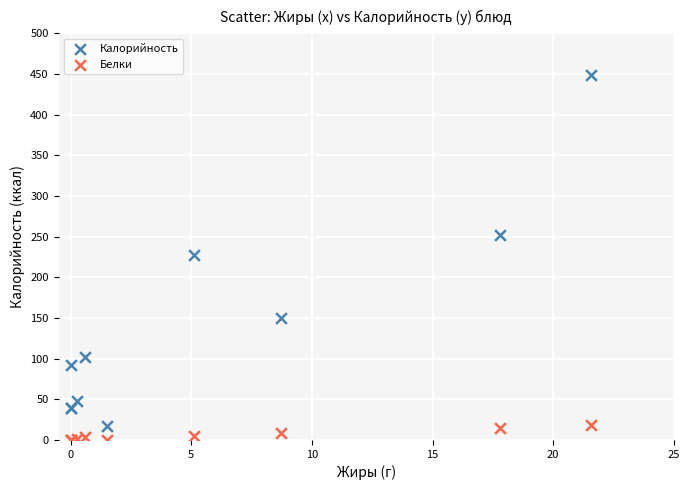

What is the X range (max minus min) for the scatter plot?

21.6